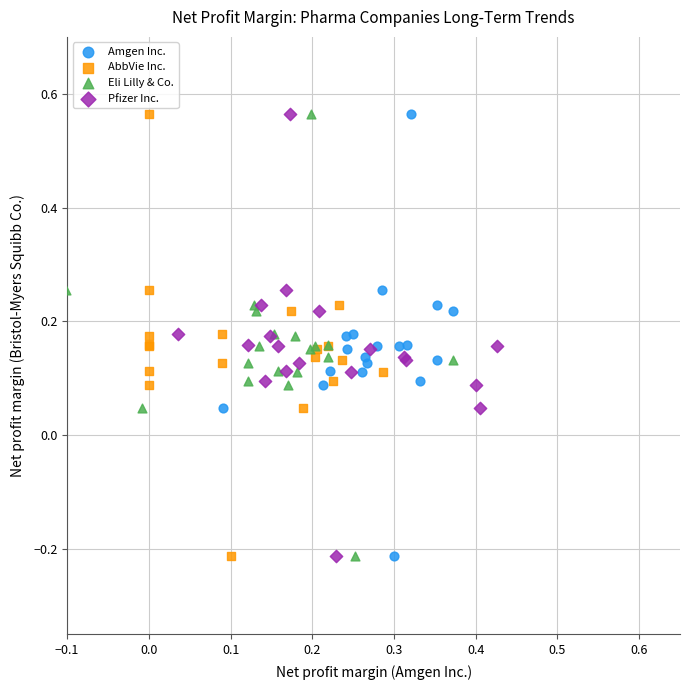

What are all the series names shown in the legend?

Amgen Inc., AbbVie Inc., Eli Lilly & Co., Pfizer Inc.